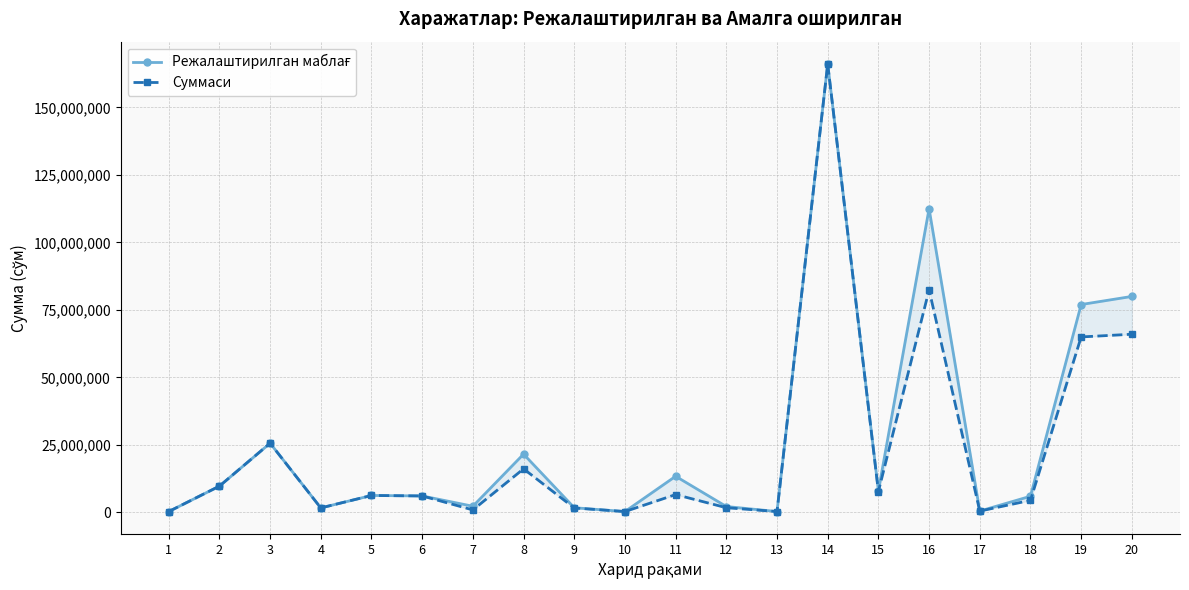

True or false: Режалаштирилган маблағ and Суммаси intersect in this chart.

False